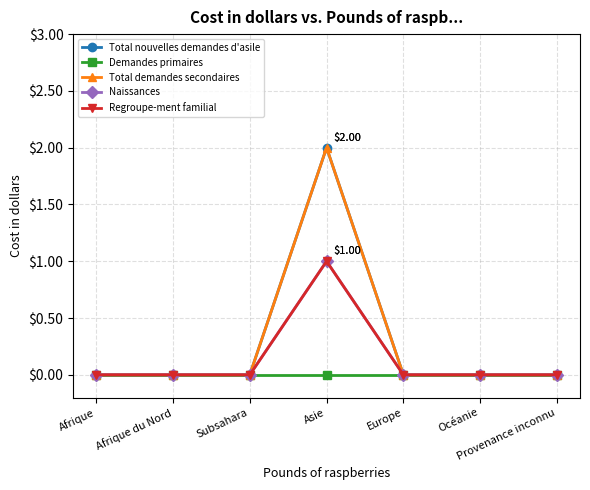

Reading left to right, transcribe all the data shown in this chart.

Total nouvelles demandes d'asile: Afrique=0	Afrique du Nord=0	Subsahara=0	Asie=2	Europe=0	Océanie=0	Provenance inconnu=0
Demandes primaires: Afrique=0	Afrique du Nord=0	Subsahara=0	Asie=0	Europe=0	Océanie=0	Provenance inconnu=0
Total demandes secondaires: Afrique=0	Afrique du Nord=0	Subsahara=0	Asie=2	Europe=0	Océanie=0	Provenance inconnu=0
Naissances: Afrique=0	Afrique du Nord=0	Subsahara=0	Asie=1	Europe=0	Océanie=0	Provenance inconnu=0
Regroupe-ment familial: Afrique=0	Afrique du Nord=0	Subsahara=0	Asie=1	Europe=0	Océanie=0	Provenance inconnu=0